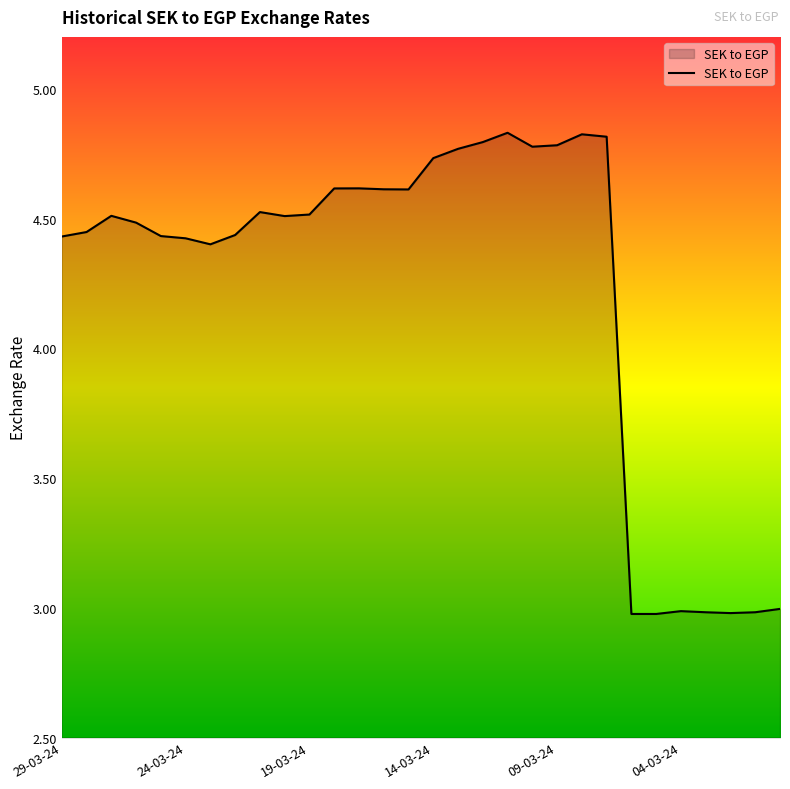

What is the difference between the maximum and minimum values?

1.9